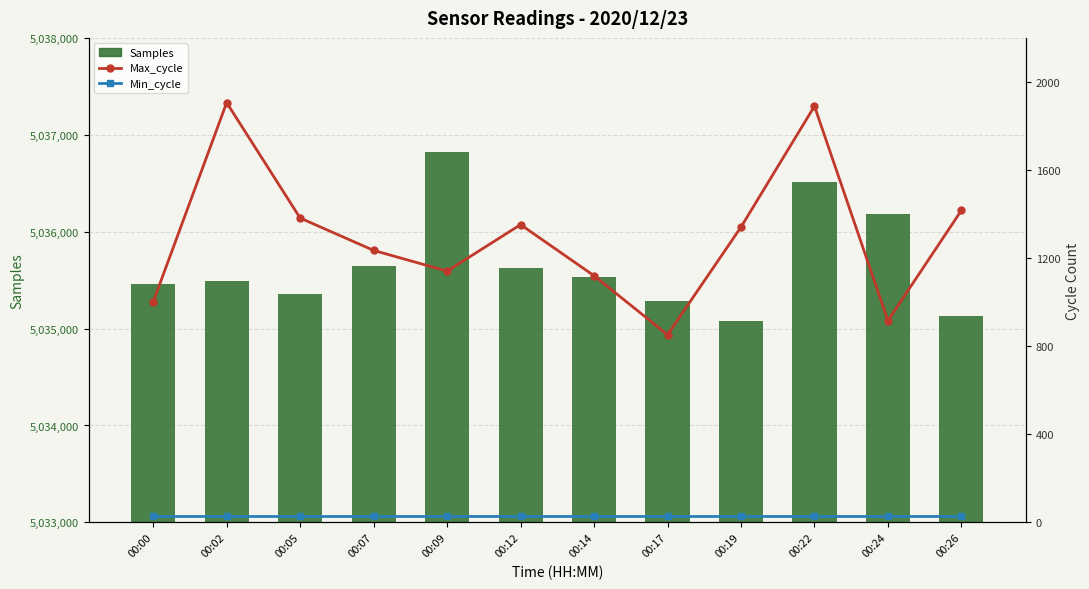

True or false: Samples has a value of 8760710 at 00:00.

False